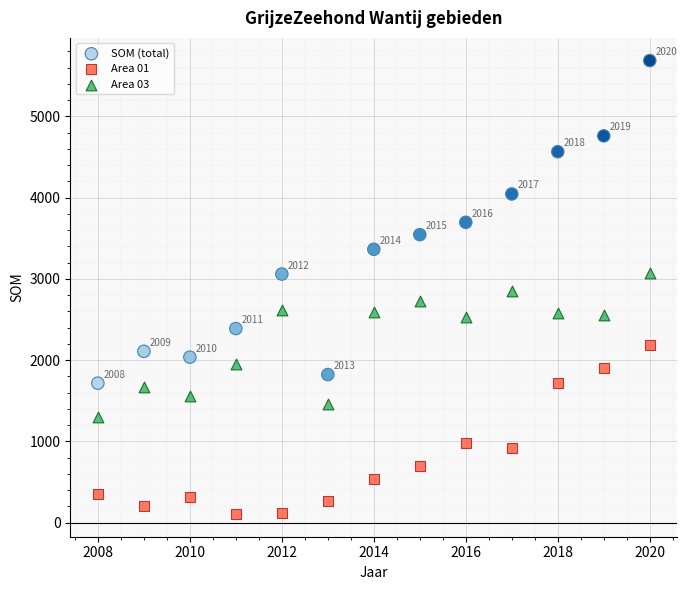

Across all data points, what is the range of X values (max minus min)?

12